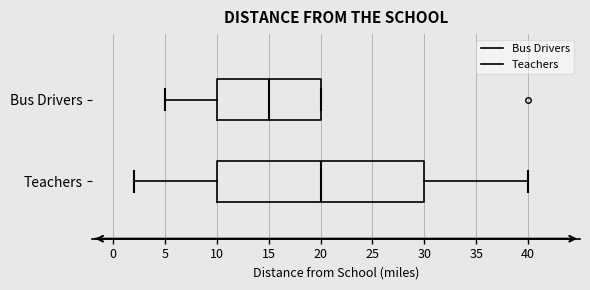

Reading bottom to top, transcribe this box plot: for each box, give where its median line is, the range the box spans, and where its two whiskers end, as read against the x-axis. The values are not printed on the chart, so give them approximately, as read against the axis.

Teachers: median 20, box 10 to 30, whiskers 2 to 40
Bus Drivers: median 15, box 10 to 20, whiskers 5 to 20